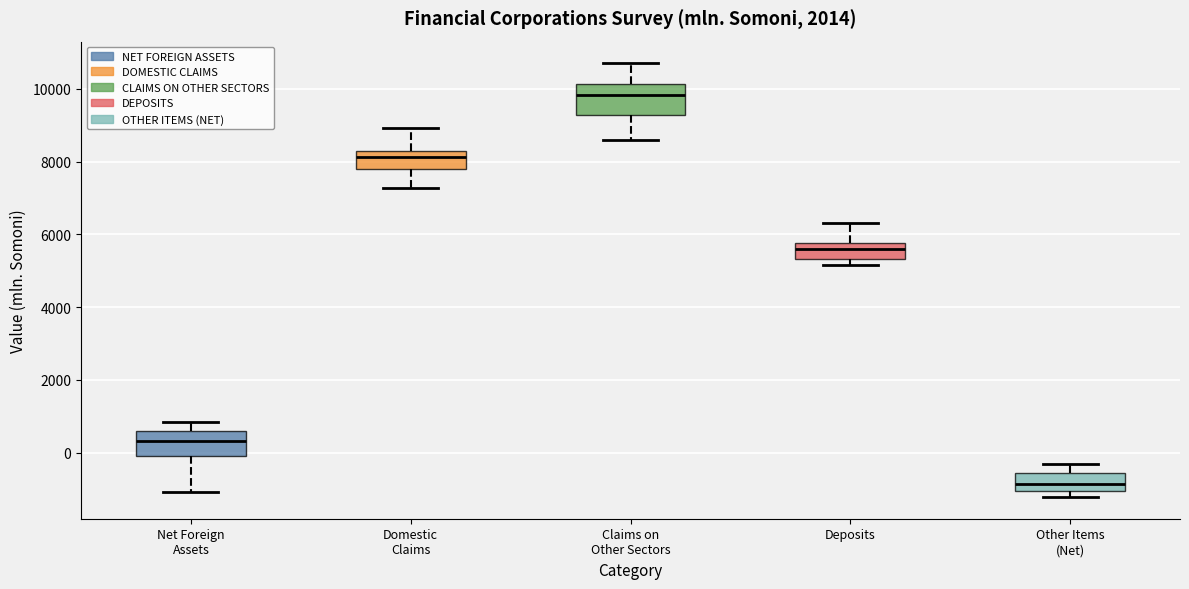

Which box has the lowest median line?

Other Items (Net)